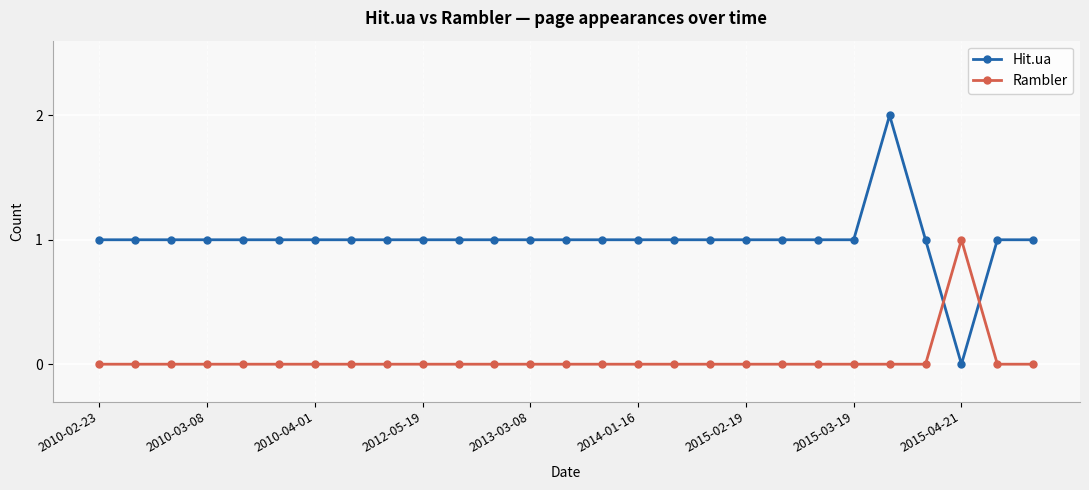

What is the value of the Hit.ua point at the 3rd from the left?

1